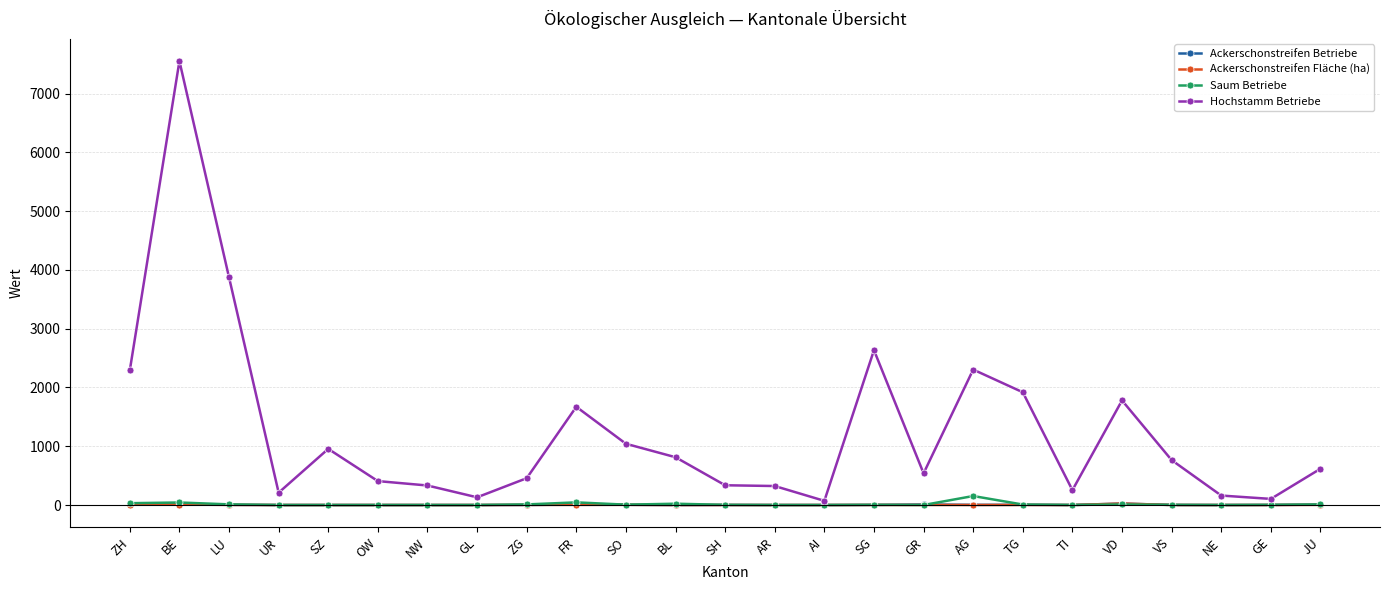

At which label does Ackerschonstreifen Betriebe first exceed 1?

ZH